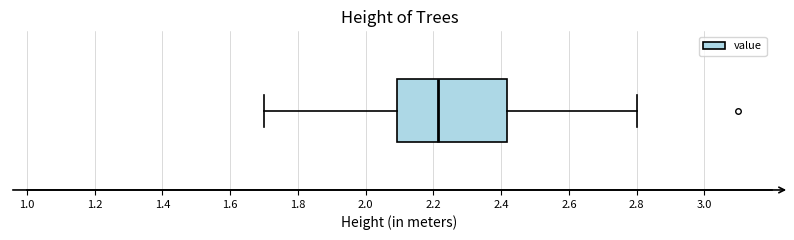

Transcribe this box plot: give where the median line is, the range the box spans, and where the two whiskers end, as read against the x-axis. The values are not printed on the chart, so give them approximately, as read against the axis.

median 2.22, box 2.10 to 2.42, whiskers 1.70 to 2.80